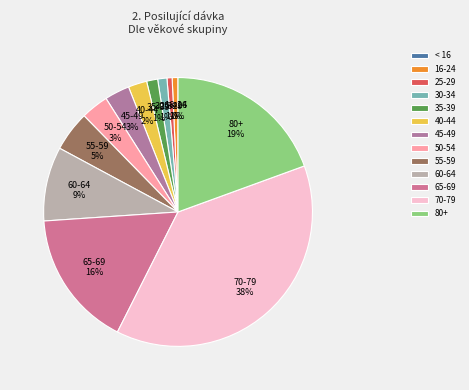

To the nearest percent, what portion does 60-64 represent?

9%